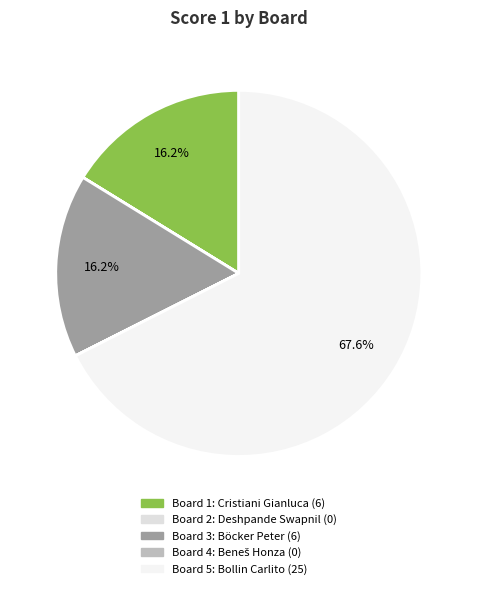

What is the smallest slice in the pie chart?

Board 2
Deshpande Swapnil